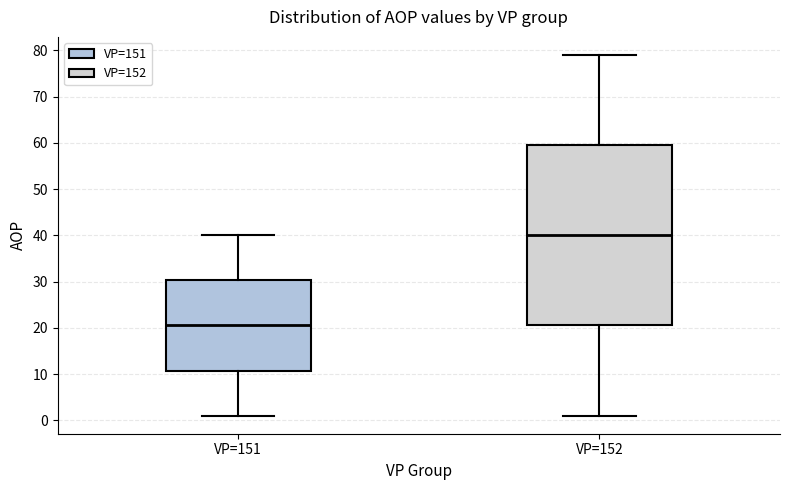

Reading left to right, read every box against the y-axis: the position of its median line, the range the box covers, and the ends of its whiskers. The values are not printed on the chart, so give them approximately, as read against the axis.

VP=151: median 21, box 11 to 30, whiskers 1 to 40
VP=152: median 40, box 21 to 60, whiskers 1 to 79